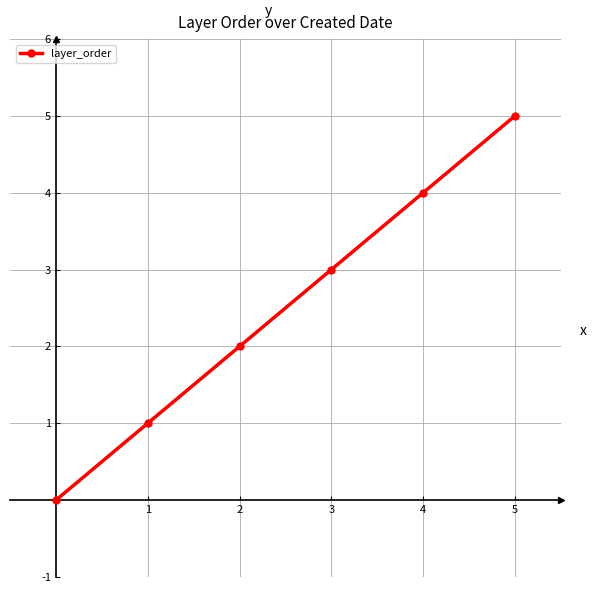

What is the value of the 6th point from the left?

5